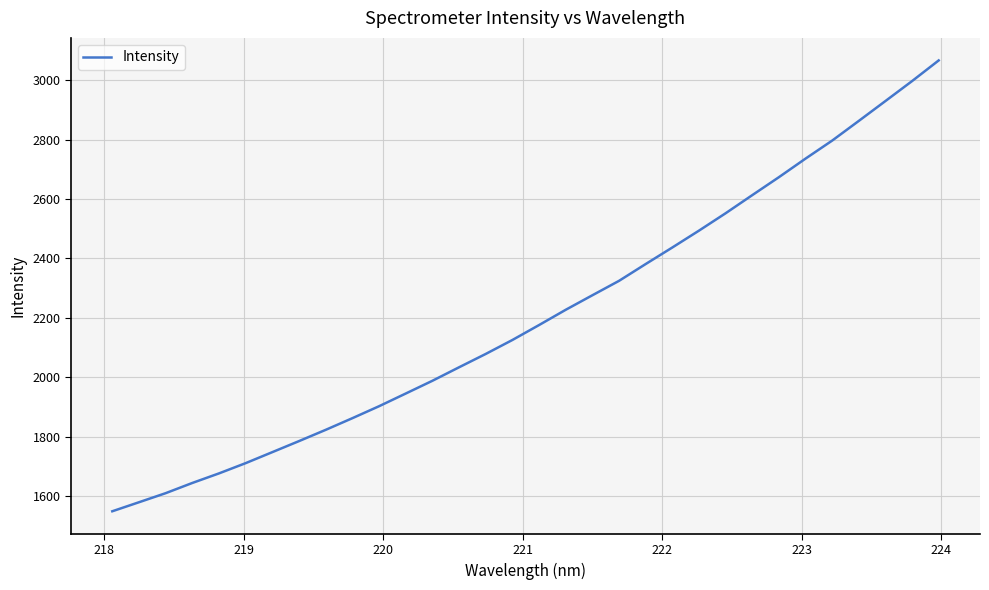

What is the difference between the maximum and second lowest values?

1487.4